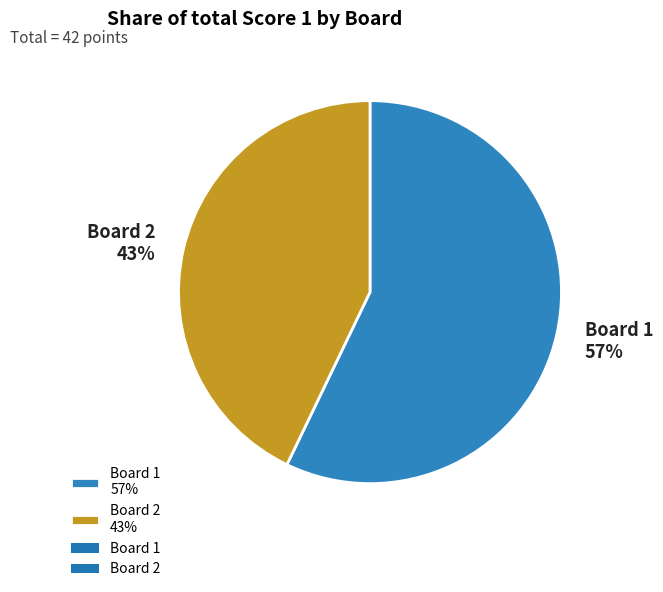

How many slices are in this pie chart?

2